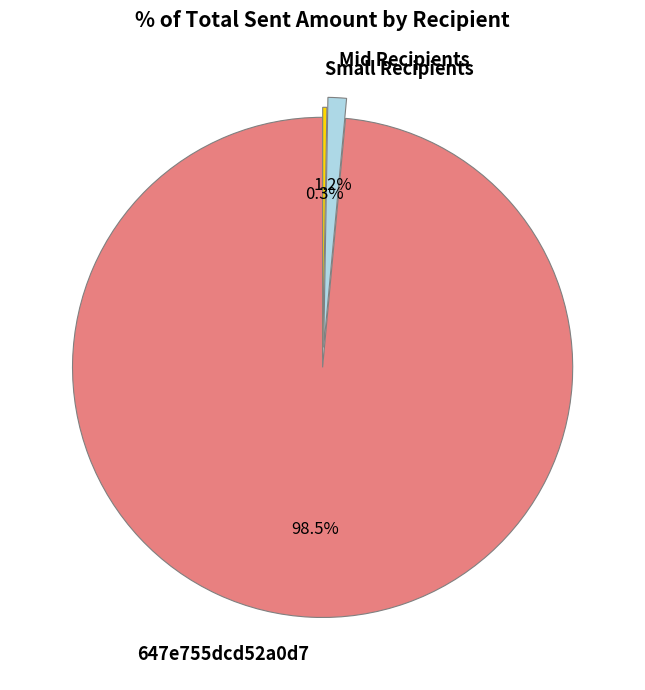

What is the largest slice in the pie chart?

647e755dcd52a0d7